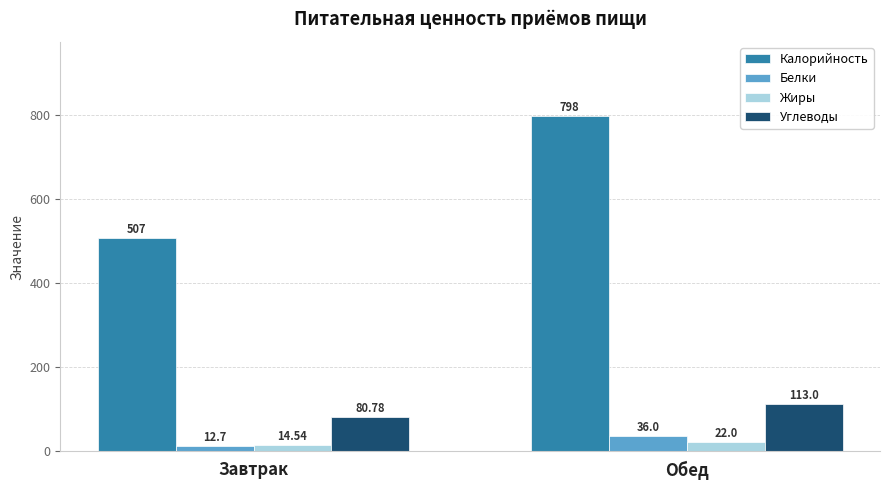

What is the value of the Калорийность bar at the 1st from the left?

507.0